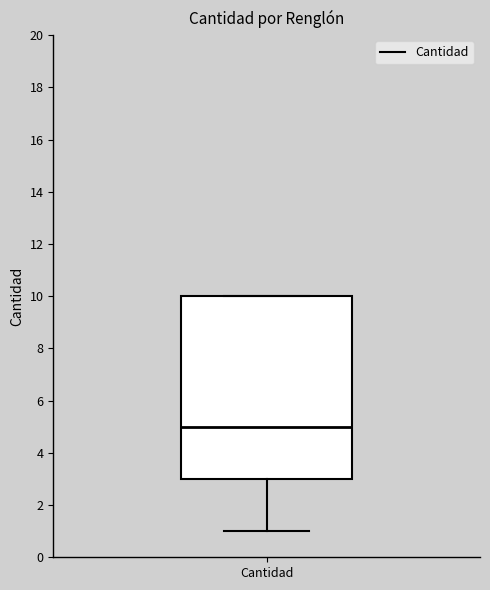

Where does the lower whisker of the box for Cantidad end on the y-axis? The values are not printed on the chart, so give them approximately, as read against the axis.

1